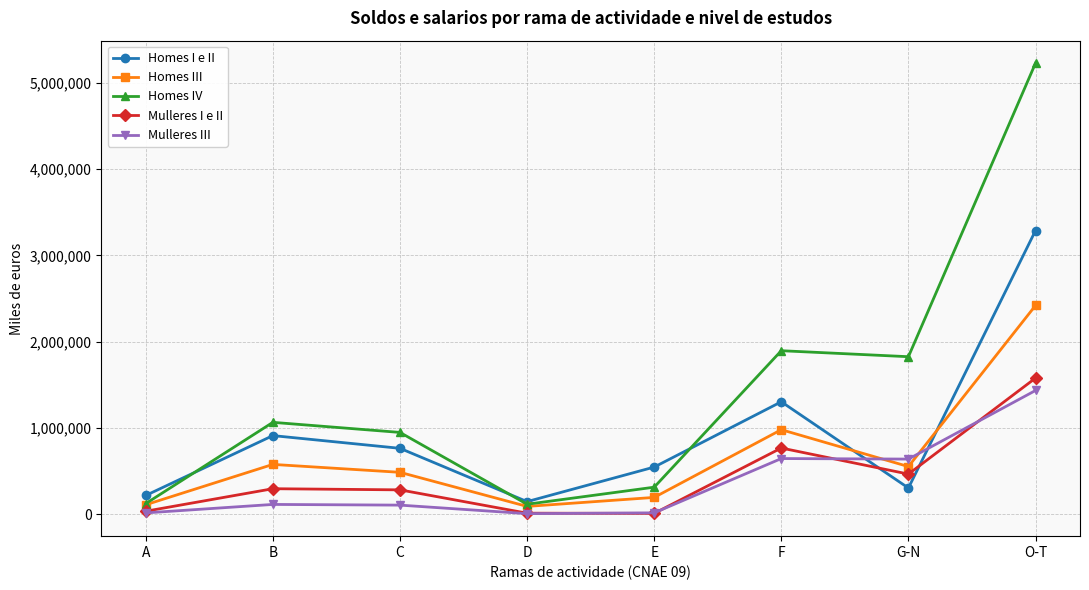

What is the greatest value displayed?

5226183